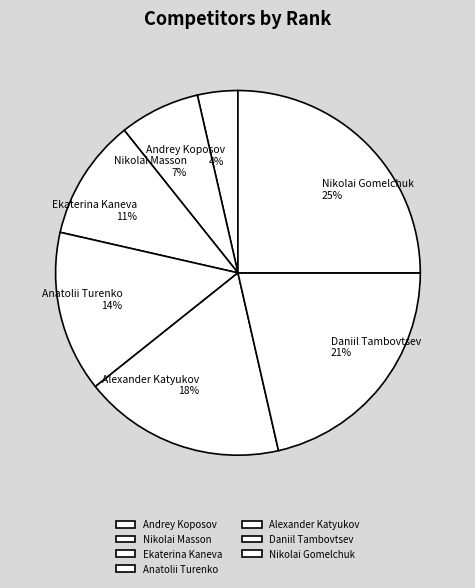

Which slice is the smallest?

Andrey Koposov